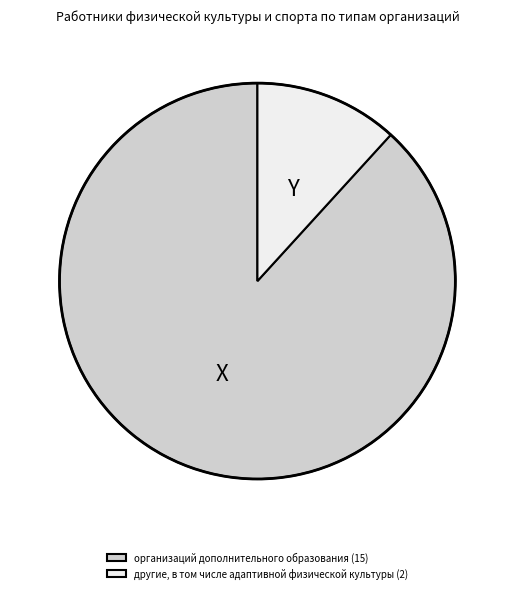

True or false: организаций дополнительного образования accounts for 88% of the total.

True